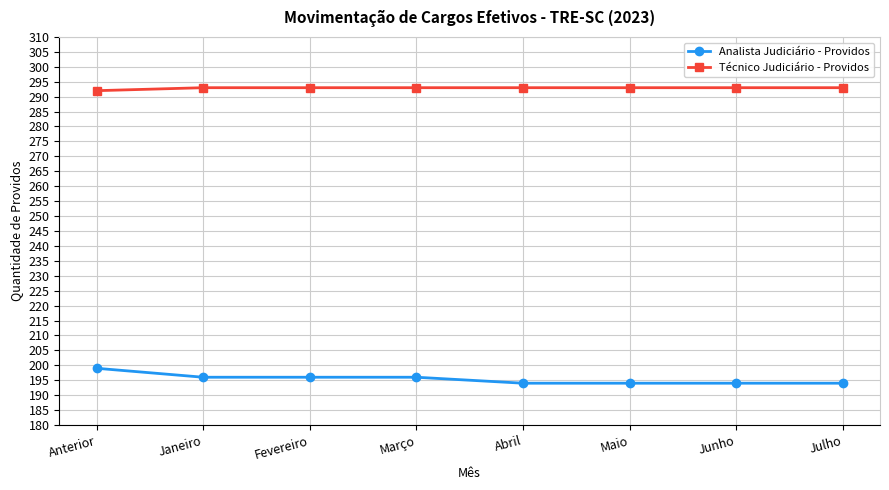

True or false: Técnico Judiciário - Providos and Analista Judiciário - Providos intersect in this chart.

False